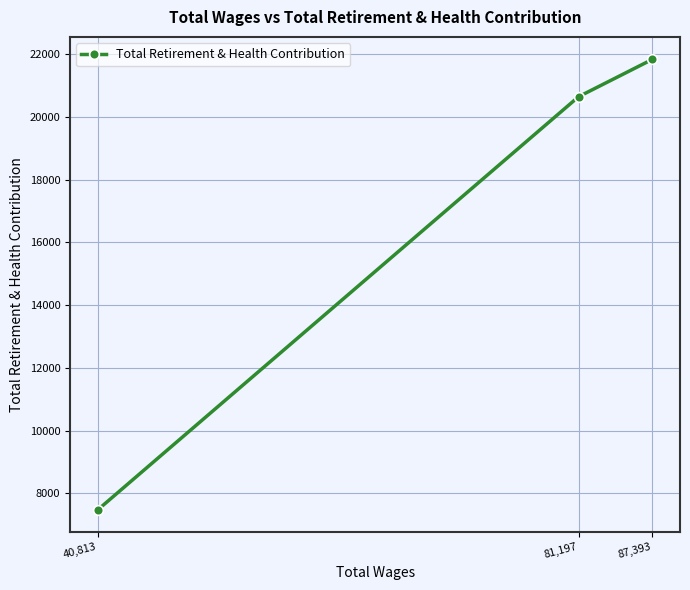

What is the average value?

16650